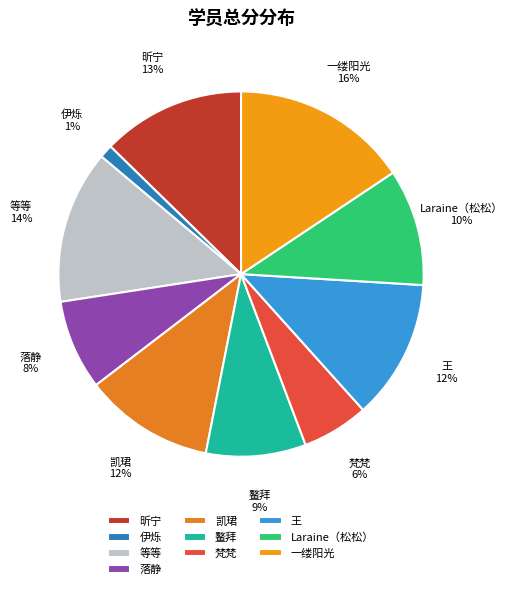

To the nearest percent, what is the difference between the 鳌拜 and 落静 slice percentages?

1%